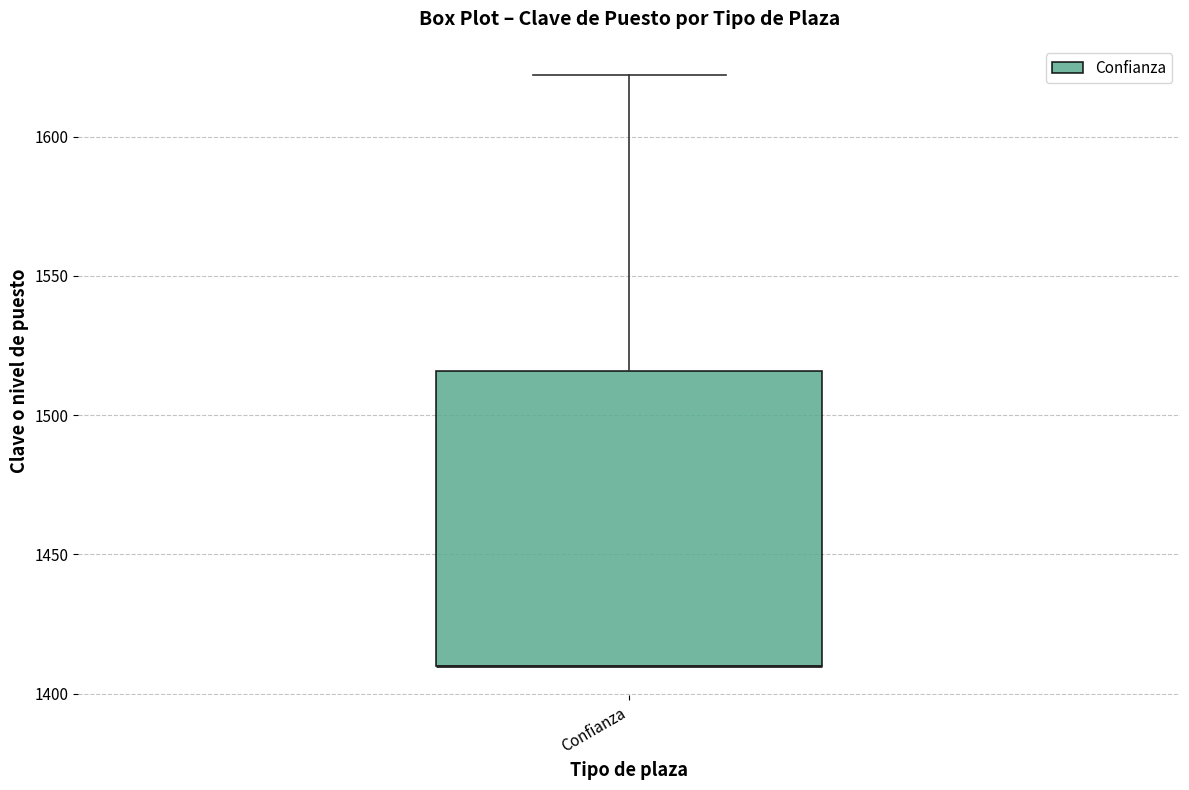

Read this box plot against the y-axis: the position of the median line, the range covered by the box, and the ends of both whiskers. The values are not printed on the chart, so give them approximately, as read against the axis.

median 1410 (drawn on the box's lower edge), box 1410 to 1515, whiskers 1410 to 1620